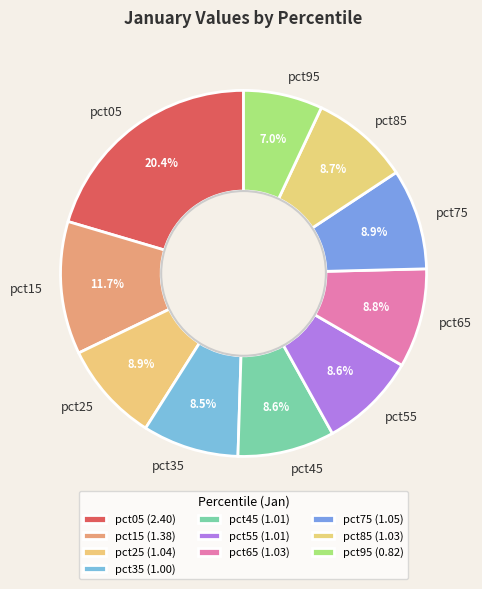

To the nearest percent, what percentage of the pie is pct15?

12%